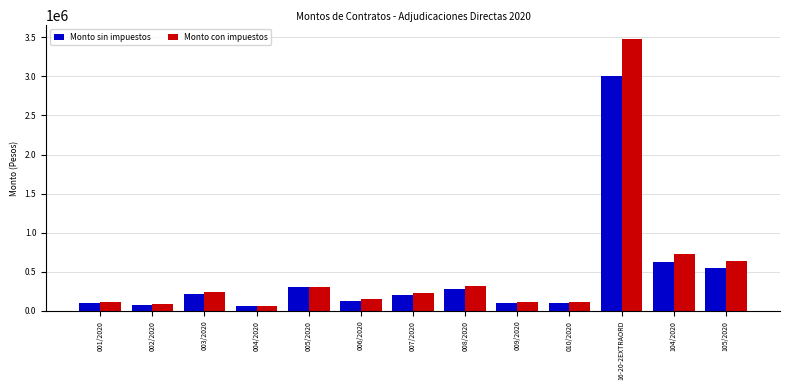

Is the value of Monto con impuestos at 105/2020 greater than the value of Monto sin impuestos at 105/2020?

Yes